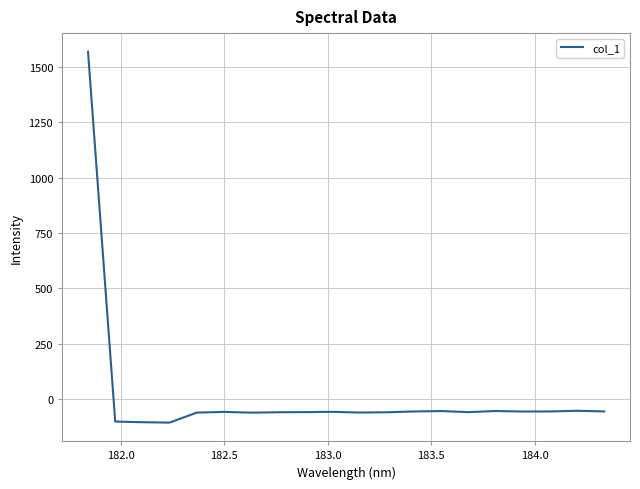

What is the greatest value displayed?

1567.3